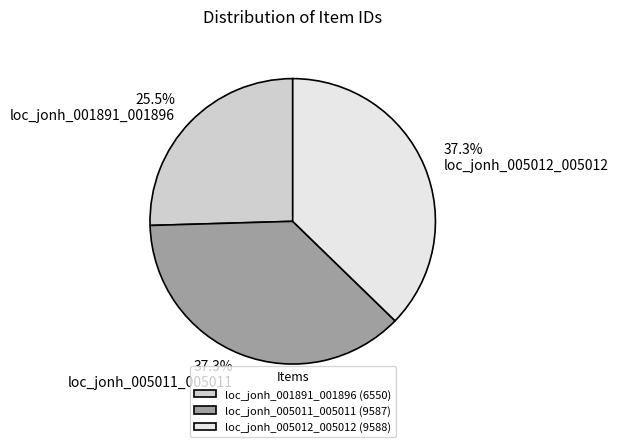

What is the ratio of the value at loc_jonh_005012_005012 to the value at loc_jonh_005011_005011?

1.0